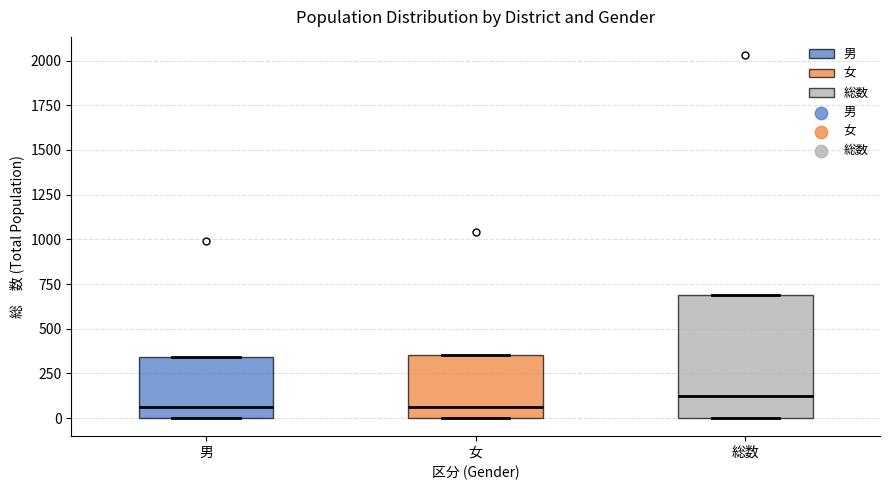

Reading left to right, transcribe this box plot: for each box, give where its median line is, the range the box spans, and where its two whiskers end, as read against the y-axis. The values are not printed on the chart, so give them approximately, as read against the axis.

男: median 50, box 0 to 350, whiskers 0 to 350
女: median 50, box 0 to 350, whiskers 0 to 350
総数: median 100, box 0 to 700, whiskers 0 to 700